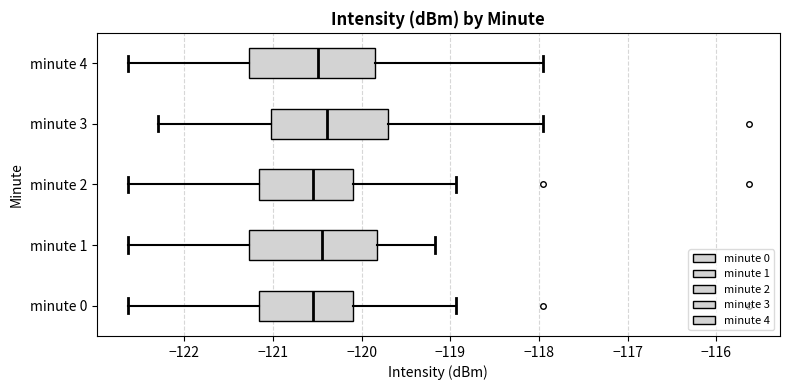

Where does the left whisker of the box for minute 0 end on the x-axis? The values are not printed on the chart, so give them approximately, as read against the axis.

-122.6